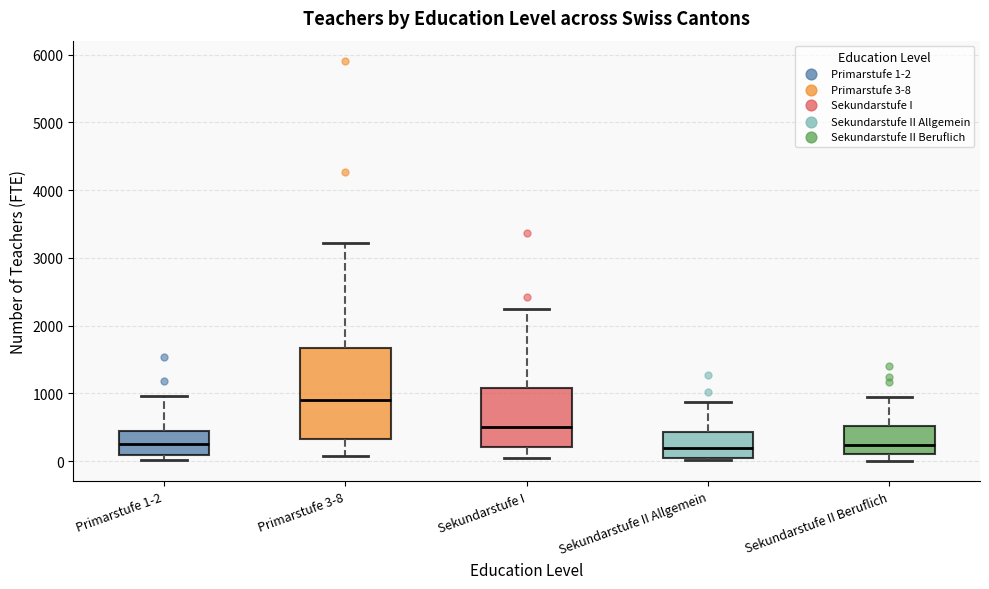

Reading left to right, transcribe this box plot: for each box, give where its median line is, the range the box spans, and where its two whiskers end, as read against the y-axis. The values are not printed on the chart, so give them approximately, as read against the axis.

Primarstufe 1-2: median 300, box 100 to 400, whiskers 0 to 1000
Primarstufe 3-8: median 900, box 300 to 1700, whiskers 100 to 3200
Sekundarstufe I: median 500, box 200 to 1100, whiskers 0 to 2200
Sekundarstufe II Allgemein: median 200, box 100 to 400, whiskers 0 to 900
Sekundarstufe II Beruflich: median 200, box 100 to 500, whiskers 0 to 1000